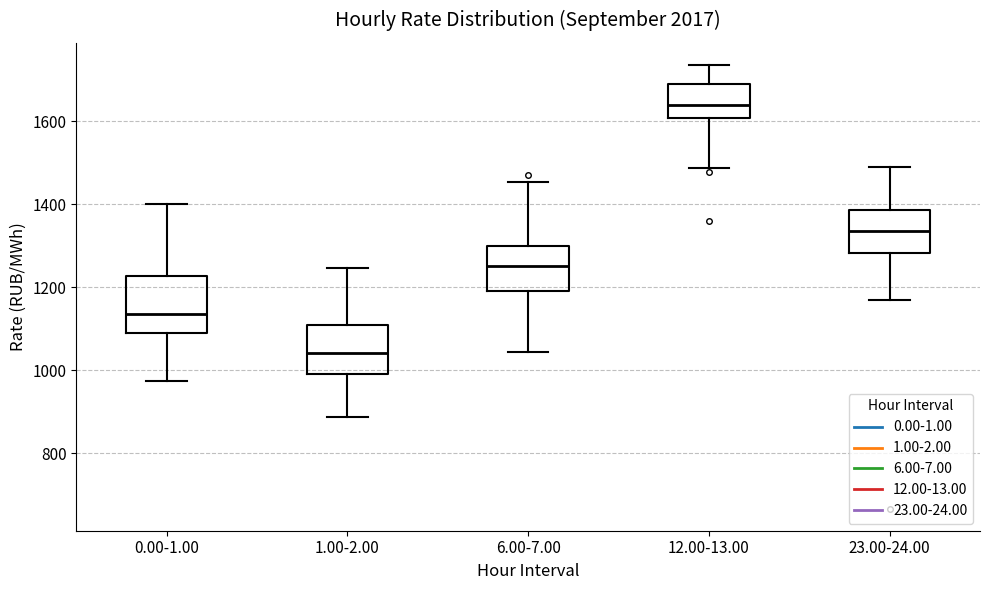

Reading left to right, transcribe this box plot: for each box, give where its median line is, the range the box spans, and where its two whiskers end, as read against the y-axis. The values are not printed on the chart, so give them approximately, as read against the axis.

0.00-1.00: median 1140, box 1080 to 1220, whiskers 980 to 1400
1.00-2.00: median 1040, box 1000 to 1100, whiskers 880 to 1240
6.00-7.00: median 1260, box 1200 to 1300, whiskers 1040 to 1460
12.00-13.00: median 1640, box 1600 to 1680, whiskers 1480 to 1740
23.00-24.00: median 1340, box 1280 to 1380, whiskers 1160 to 1480